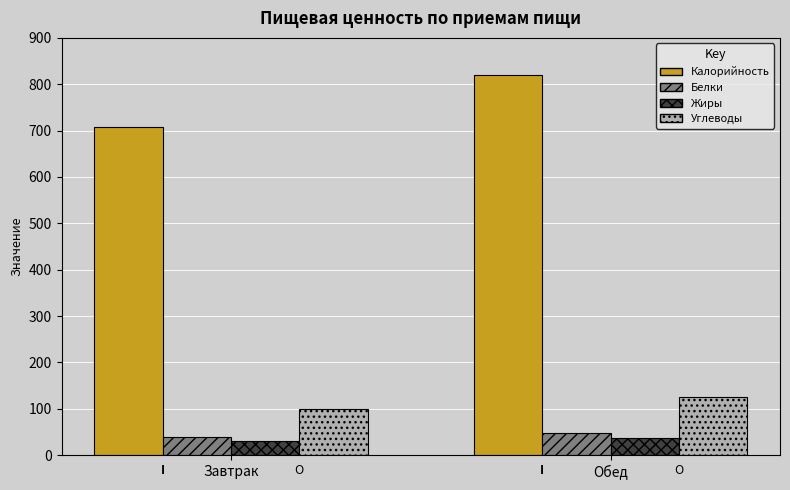

Which series has the largest range (max minus min)?

Калорийность